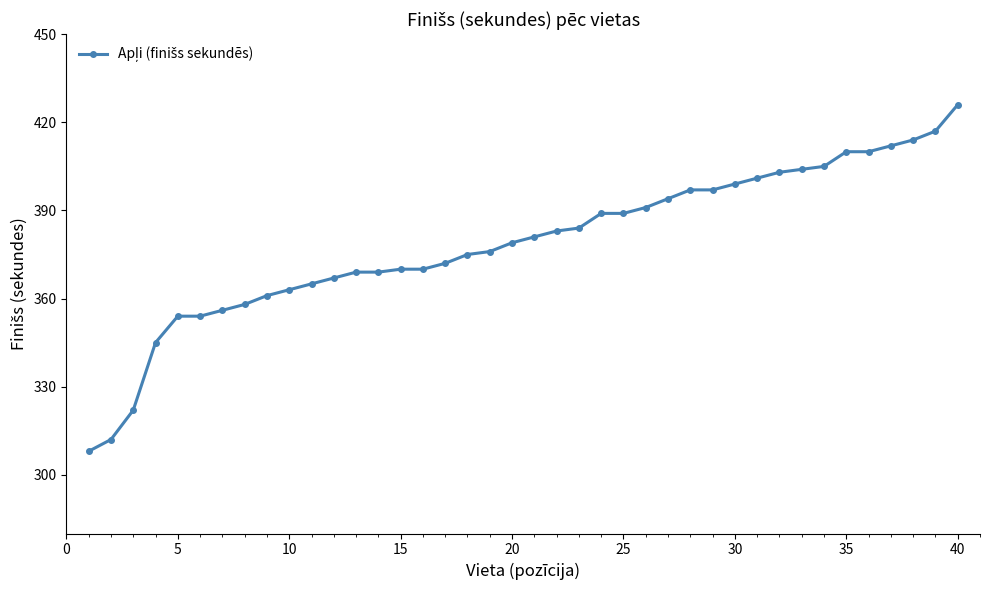

Does the chart have visible grid lines?

No